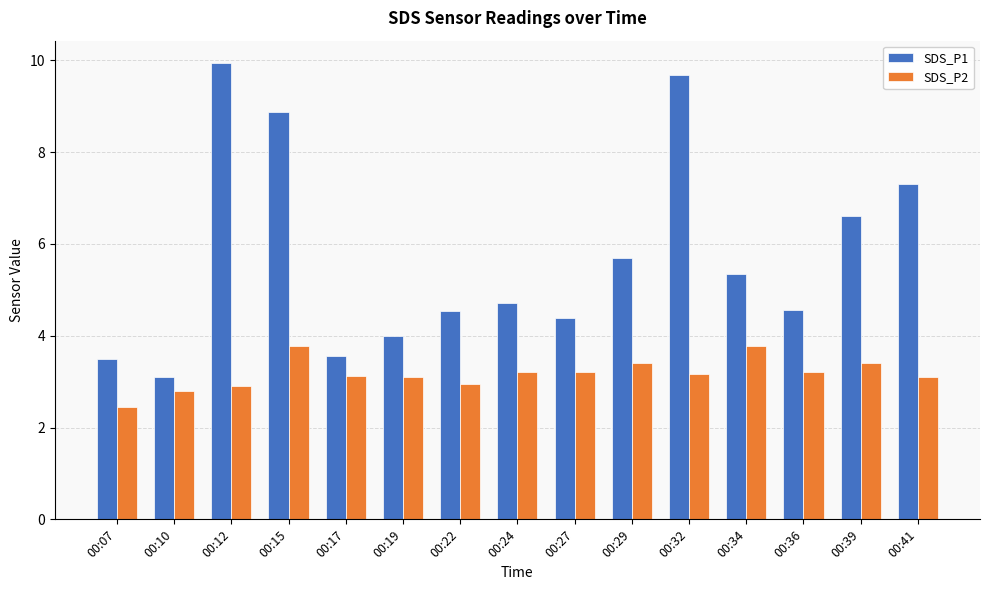

The value of SDS_P2 at 00:15 is 5.5. True or false?

False